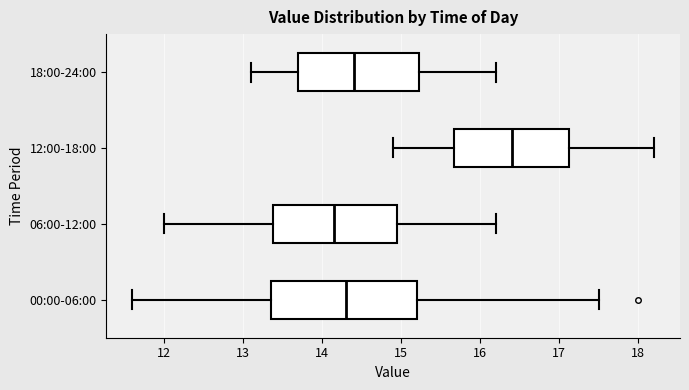

Reading bottom to top, transcribe this box plot: for each box, give where its median line is, the range the box spans, and where its two whiskers end, as read against the x-axis. The values are not printed on the chart, so give them approximately, as read against the axis.

00:00-06:00: median 14.3, box 13.4 to 15.2, whiskers 11.6 to 17.5
06:00-12:00: median 14.2, box 13.4 to 15.0, whiskers 12.0 to 16.2
12:00-18:00: median 16.4, box 15.7 to 17.1, whiskers 14.9 to 18.2
18:00-24:00: median 14.4, box 13.7 to 15.2, whiskers 13.1 to 16.2